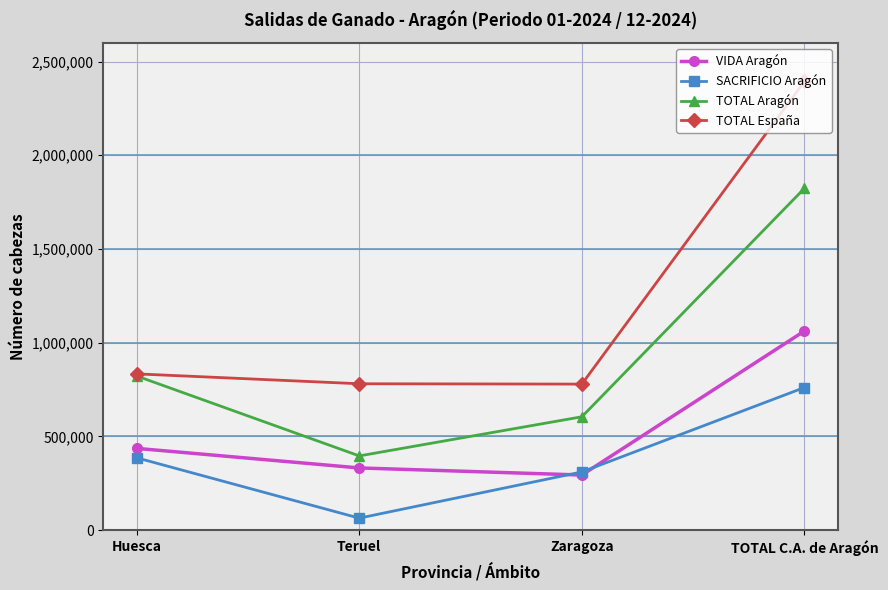

What is the average value of the TOTAL España series?

1197063